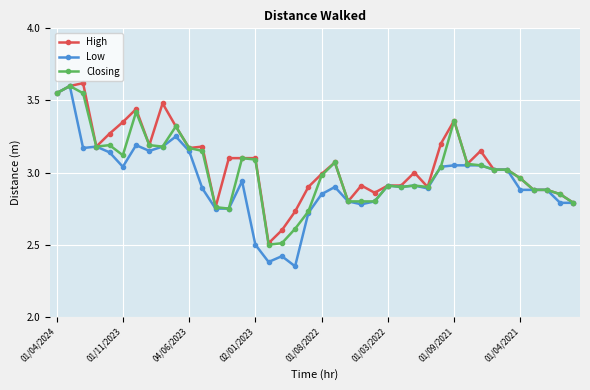

Which series has the widest spread of values?

Low